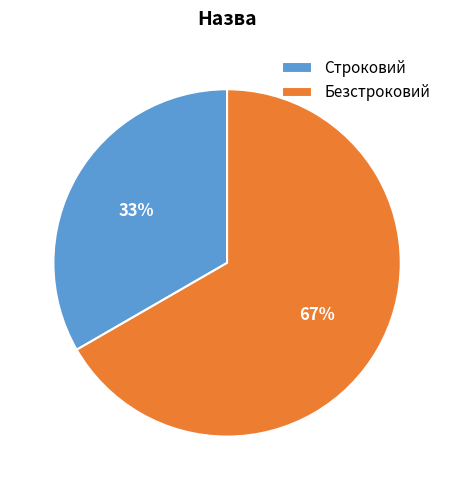

To the nearest percent, what is the combined percentage of Безстроковий and Строковий?

100%